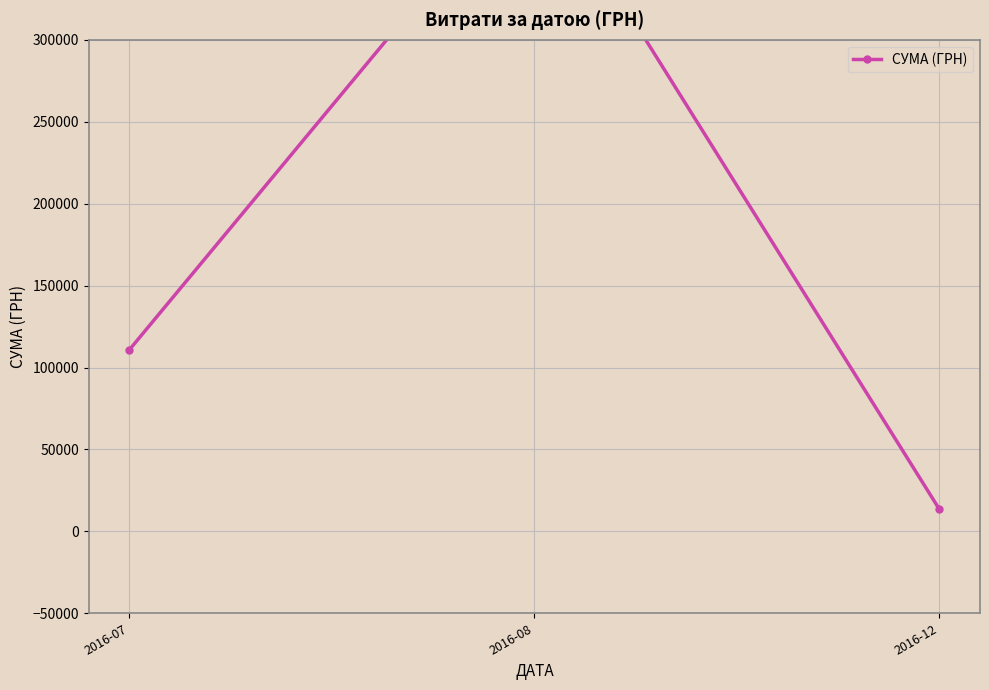

Is it true that the value at 2016-08 is 583062.3?

False